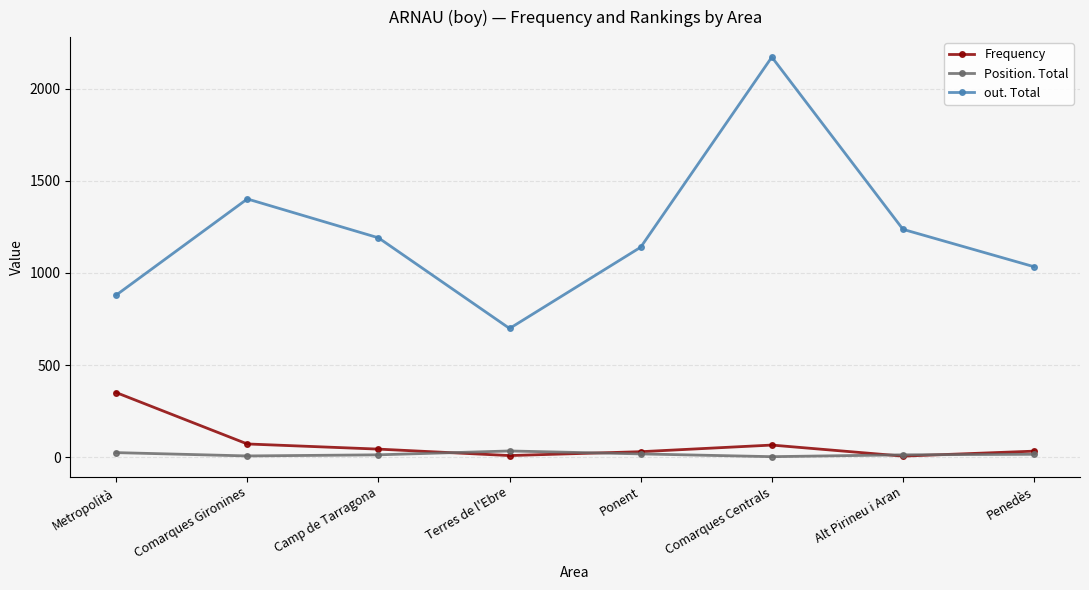

At which label is out. Total closest to 1435?

Comarques Gironines